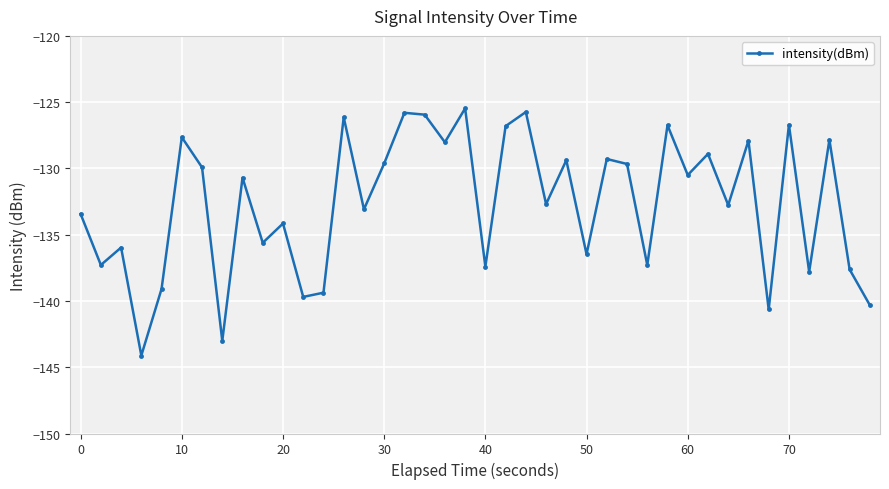

What is the value of the 27th point from the left?

-129.3